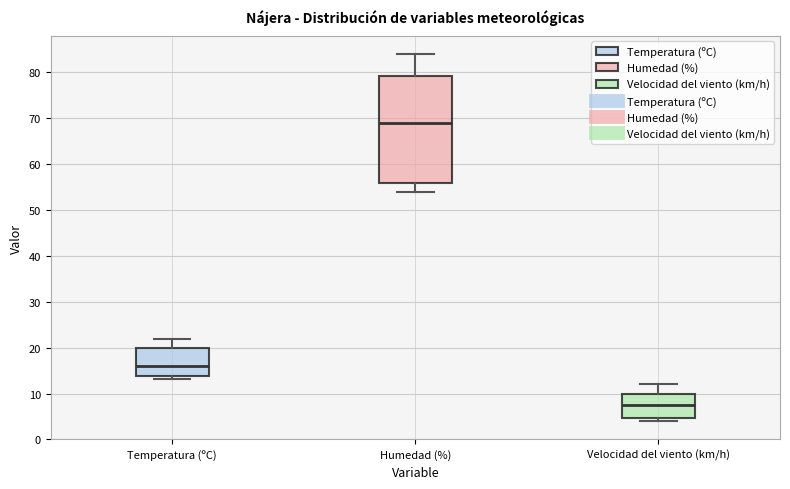

Reading left to right, read every box against the y-axis: the position of its median line, the range the box covers, and the ends of its whiskers. The values are not printed on the chart, so give them approximately, as read against the axis.

Temperatura (ºC): median 16, box 14 to 20, whiskers 13 to 22
Humedad (%): median 69, box 56 to 79, whiskers 54 to 84
Velocidad del viento (km/h): median 8, box 5 to 10, whiskers 4 to 12